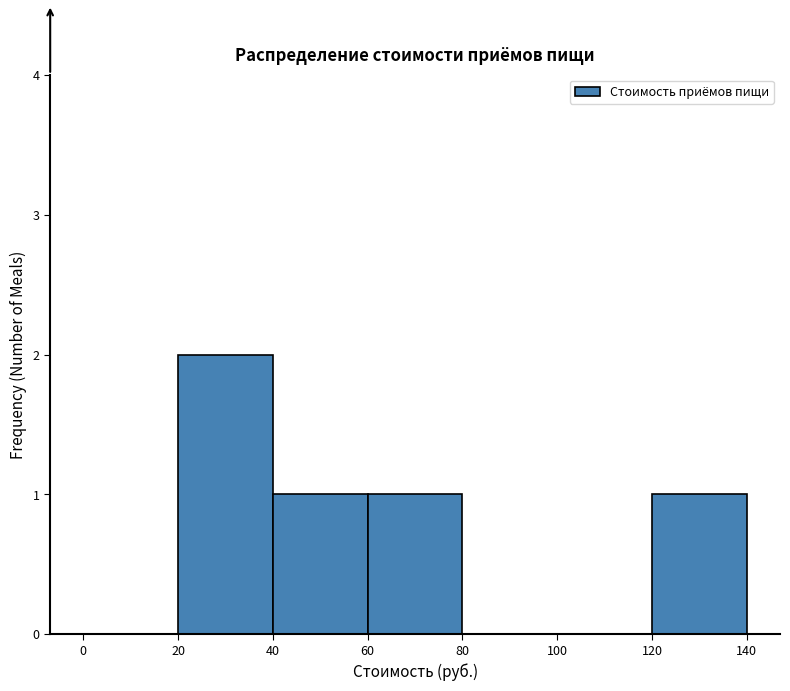

What is the height of the bar covering 60 to 80 on the x-axis? The values are not printed on the chart, so give them approximately, as read against the axis.

1